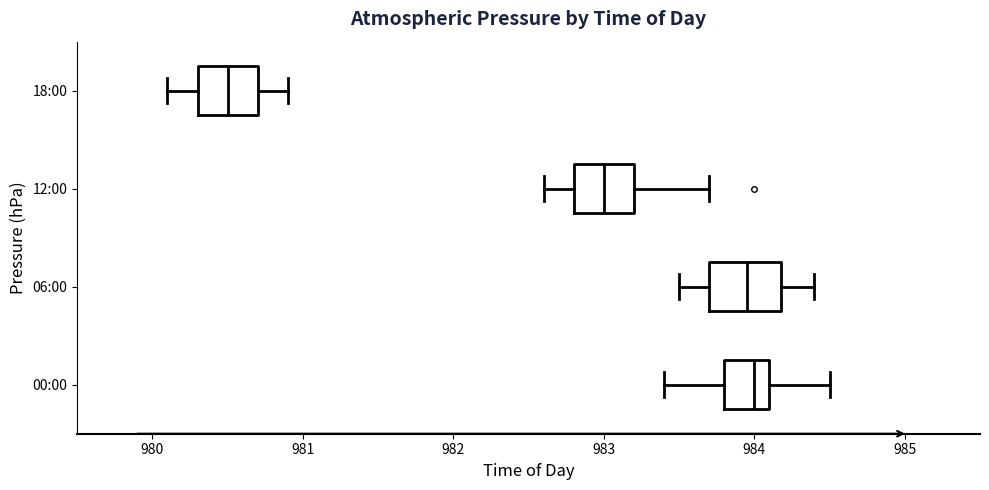

Which box has the furthest to the left median line?

18:00